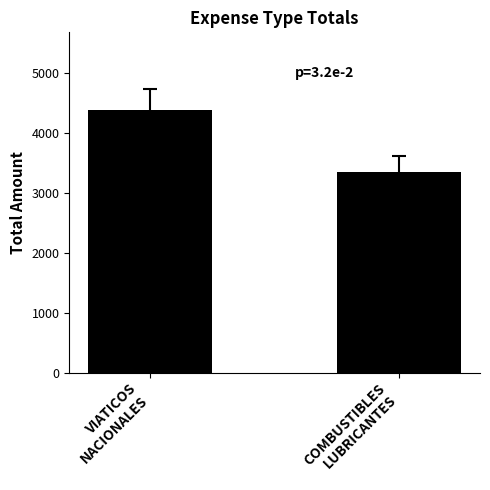

Approximately how many times larger is the value at COMBUSTIBLES
LUBRICANTES compared to VIATICOS
NACIONALES?

0.8